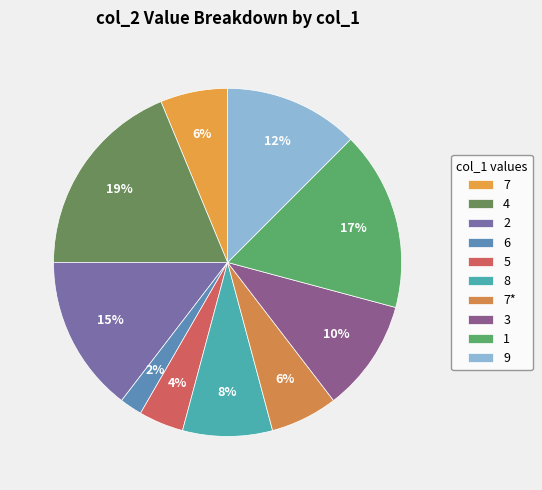

Do 1 and 7 together represent more than half of the pie?

No